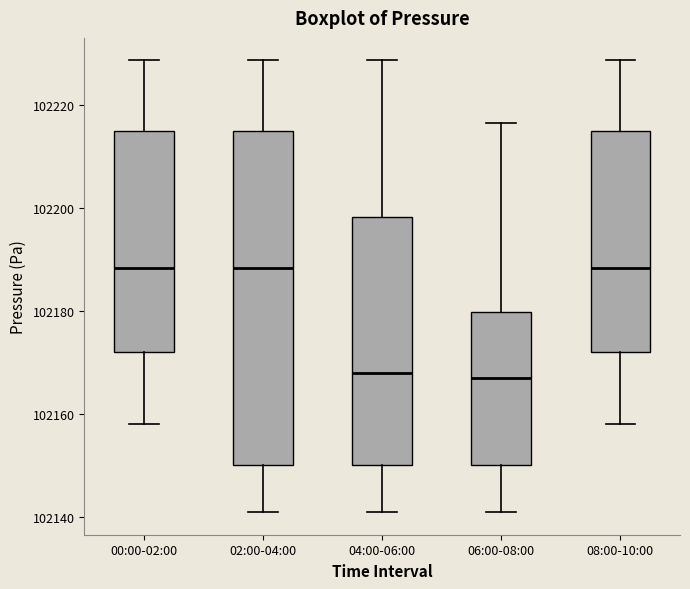

Reading left to right, transcribe this box plot: for each box, give where its median line is, the range the box spans, and where its two whiskers end, as read against the y-axis. The values are not printed on the chart, so give them approximately, as read against the axis.

00:00-02:00: median 102188, box 102172 to 102214, whiskers 102158 to 102228
02:00-04:00: median 102188, box 102150 to 102214, whiskers 102142 to 102228
04:00-06:00: median 102168, box 102150 to 102198, whiskers 102142 to 102228
06:00-08:00: median 102168, box 102150 to 102180, whiskers 102142 to 102216
08:00-10:00: median 102188, box 102172 to 102214, whiskers 102158 to 102228